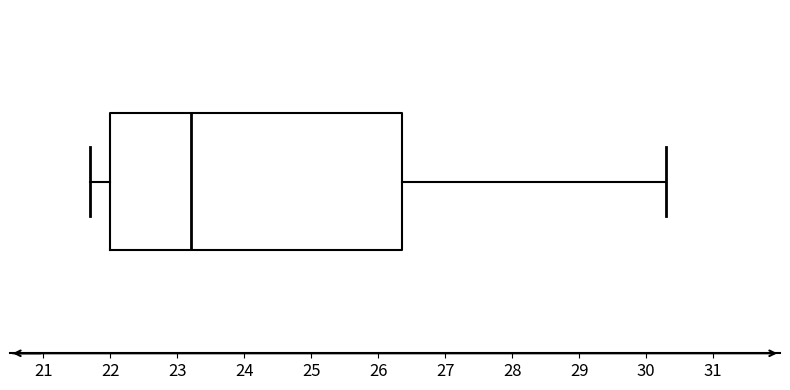

Where does the right whisker of the box end on the x-axis? The values are not printed on the chart, so give them approximately, as read against the axis.

30.3